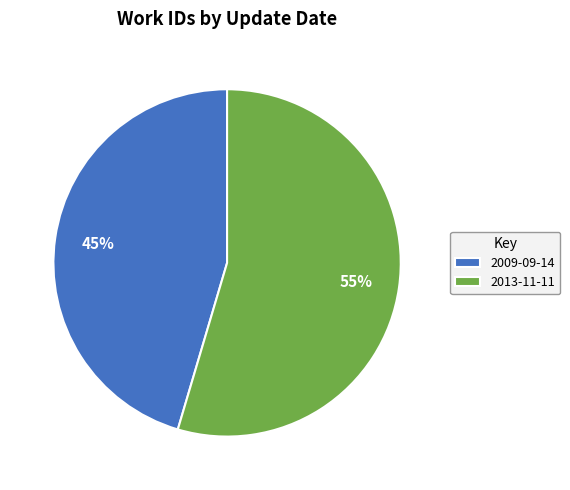

What percentage is the 2009-09-14 slice, to the nearest percent?

45%